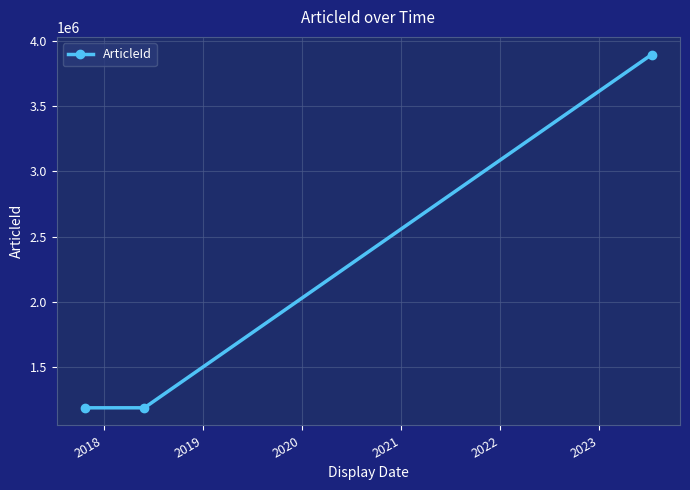

What is the greatest value displayed?

3895124